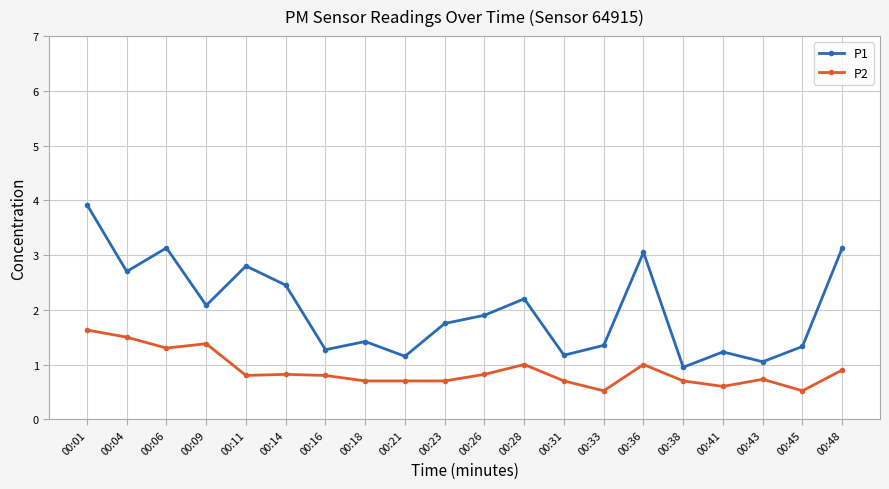

True or false: P1 and P2 intersect in this chart.

False